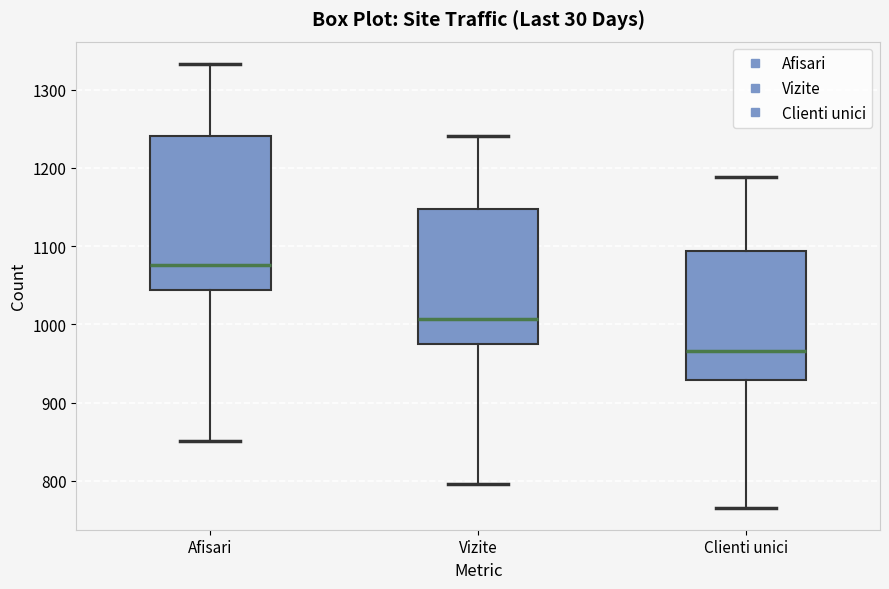

Which box is the tallest, from its lower edge to its upper edge?

Afisari